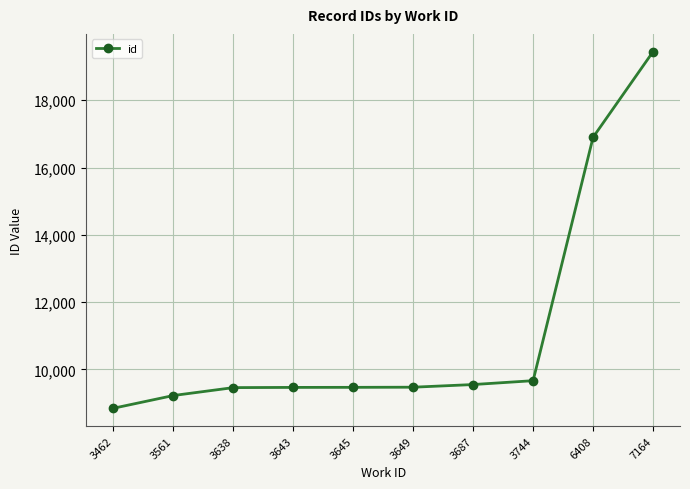

What is the difference between the second highest and second lowest values?

7674